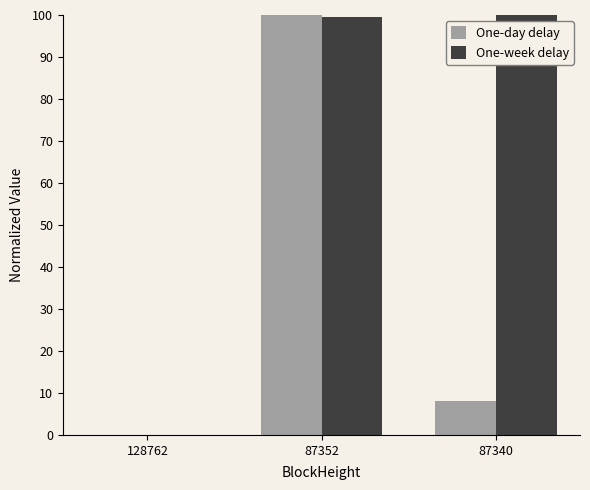

What is the greatest value displayed?

100.0